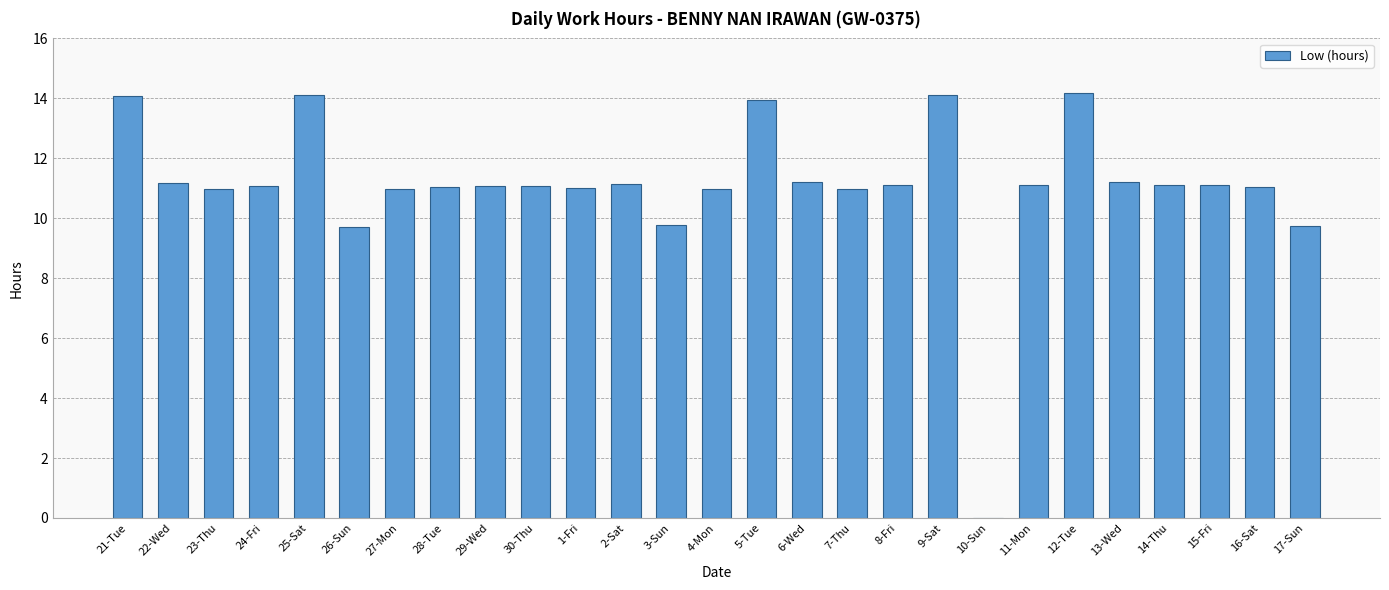

What is the approximate value at 4-Mon?

11.0